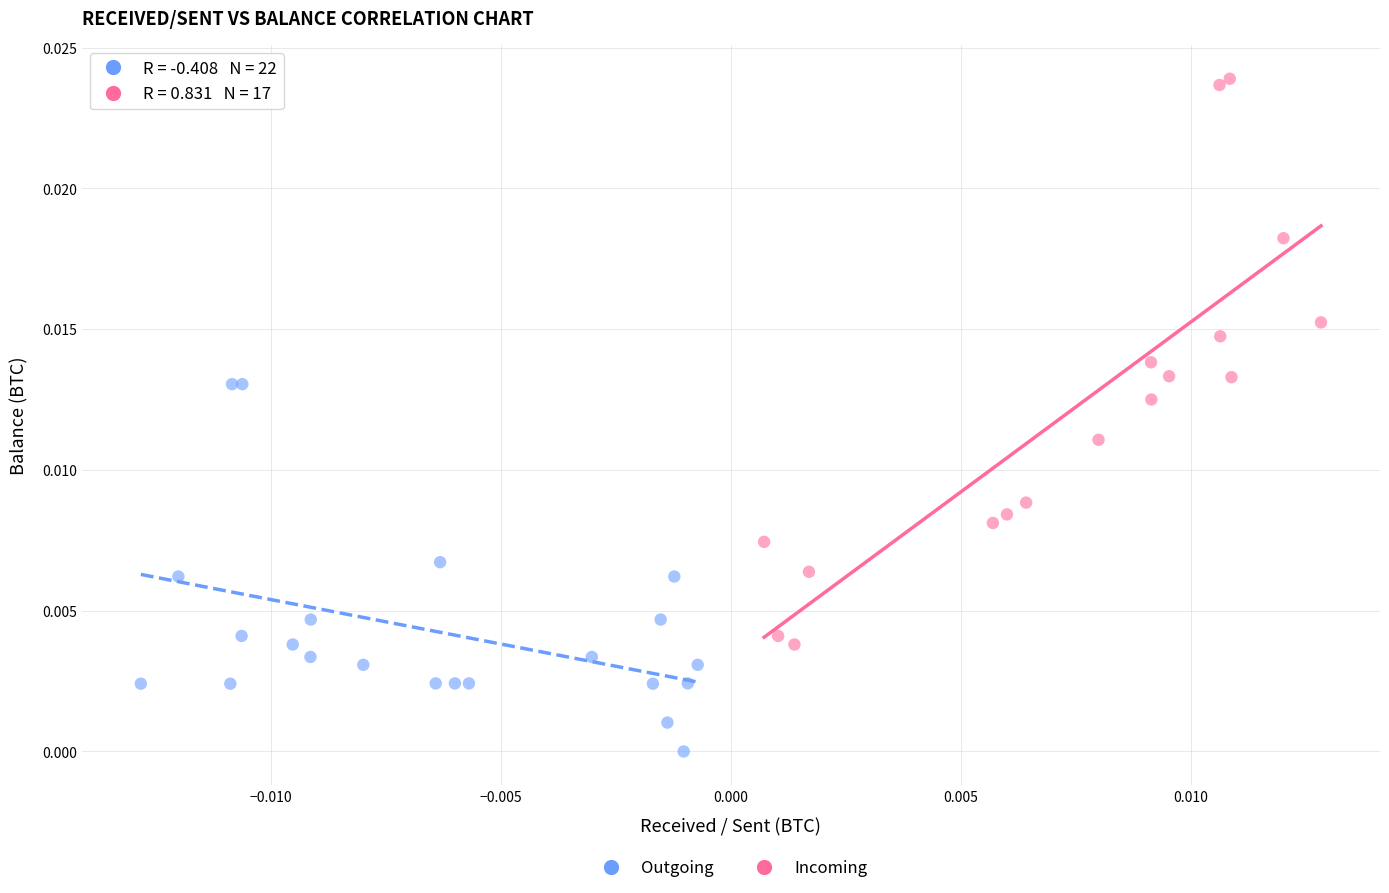

Which series contains the lowest Y value?

Outgoing